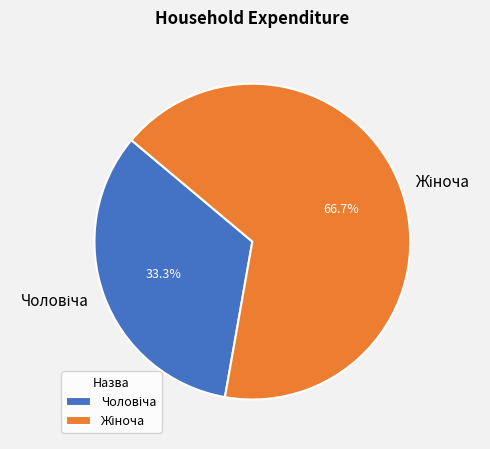

To the nearest percent, what is the difference between the largest and smallest slice percentages?

33%